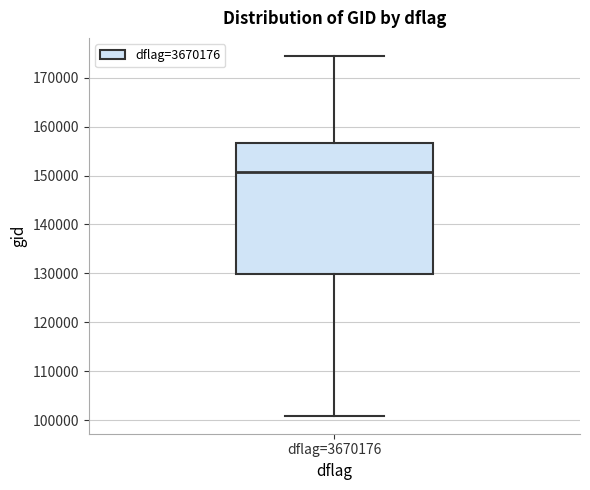

Where does the lower whisker of the box for dflag=3670176 end on the y-axis? The values are not printed on the chart, so give them approximately, as read against the axis.

101000